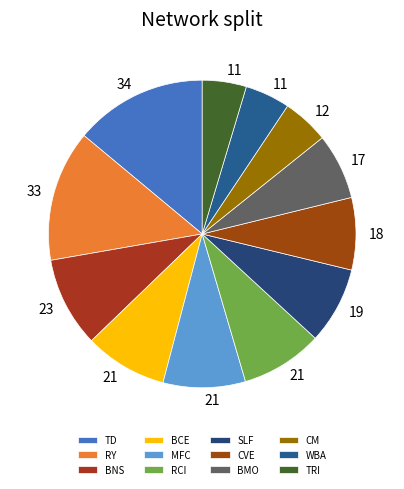

Does any single category account for the majority?

No